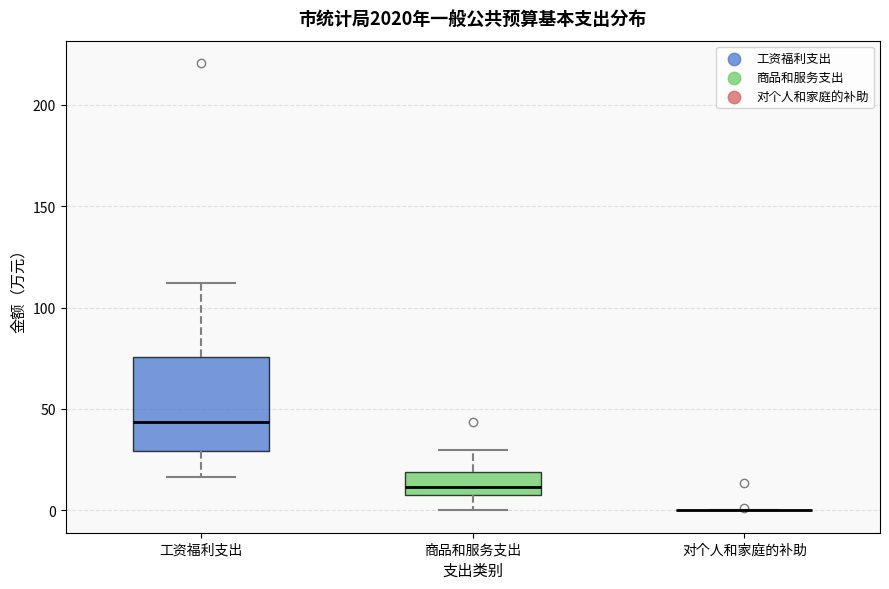

Comparing the boxes themselves (not the whiskers), which one is the tallest?

工资福利支出